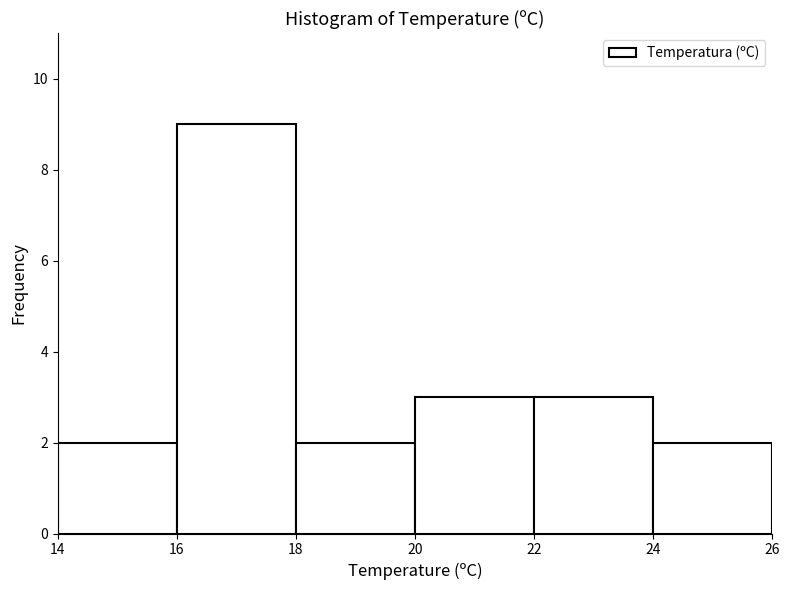

Over which range of the x-axis is the bar tallest?

16 to 18